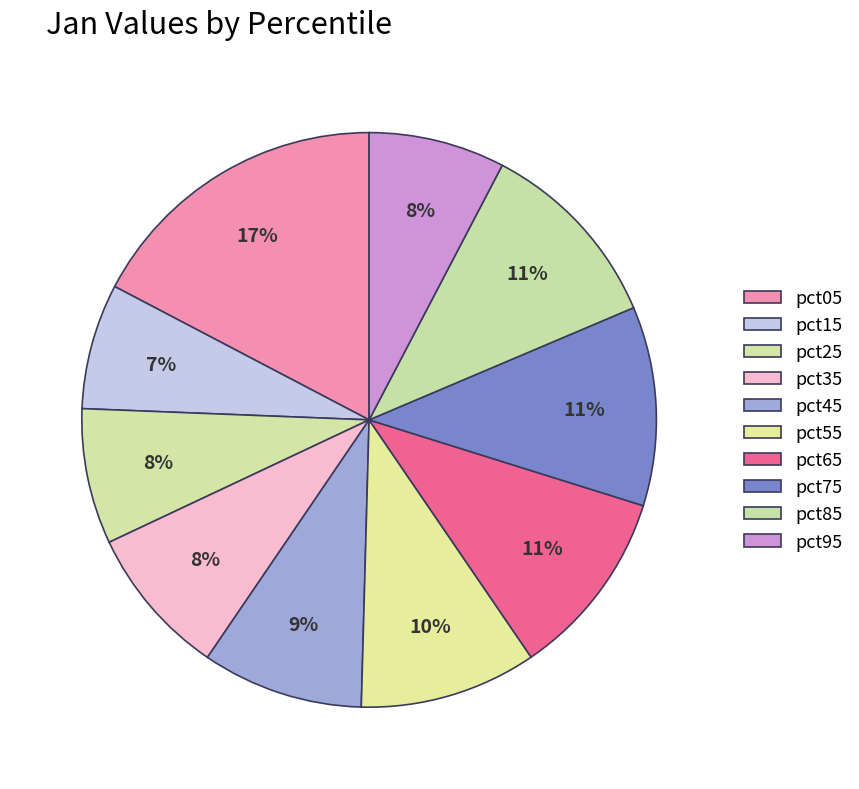

Do pct55 and pct45 together represent more than half of the pie?

No